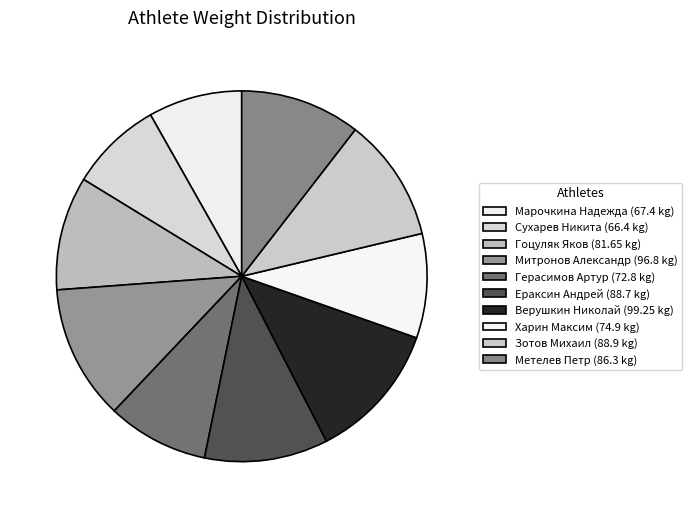

To the nearest percent, what is the difference between the largest and smallest slice percentages?

4%